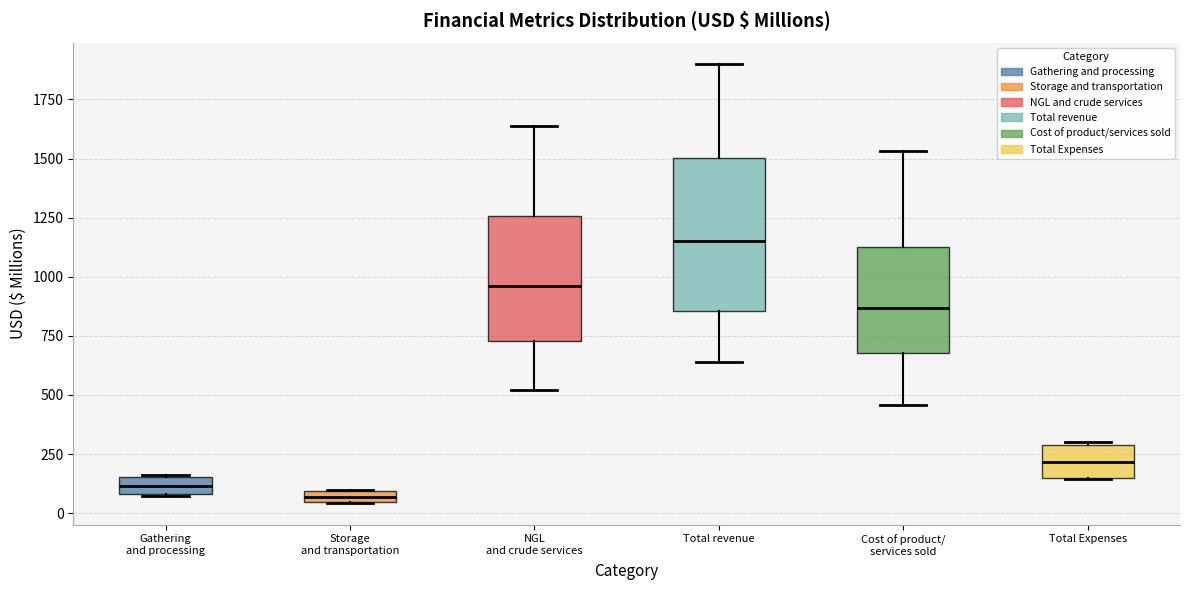

Comparing the boxes themselves (not the whiskers), which one is the tallest?

Total revenue